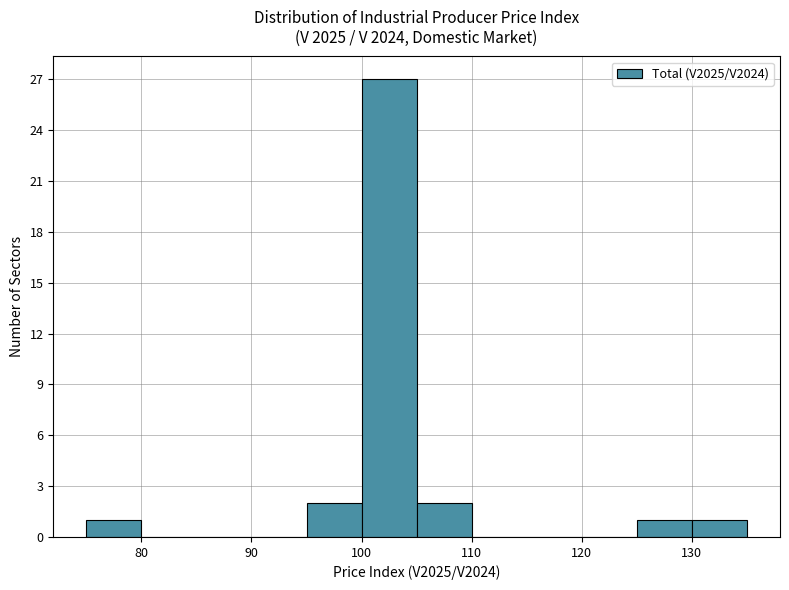

Which range on the x-axis has the tallest bar?

100 to 105